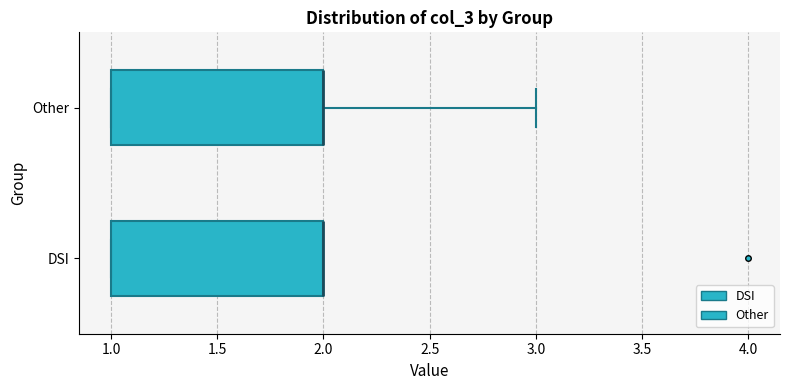

Reading bottom to top, read every box against the x-axis: the position of its median line, the range the box covers, and the ends of its whiskers. The values are not printed on the chart, so give them approximately, as read against the axis.

DSI: median 2 (drawn on the box's right edge), box 1 to 2, whiskers 1 to 2
Other: median 2 (drawn on the box's right edge), box 1 to 2, whiskers 1 to 3